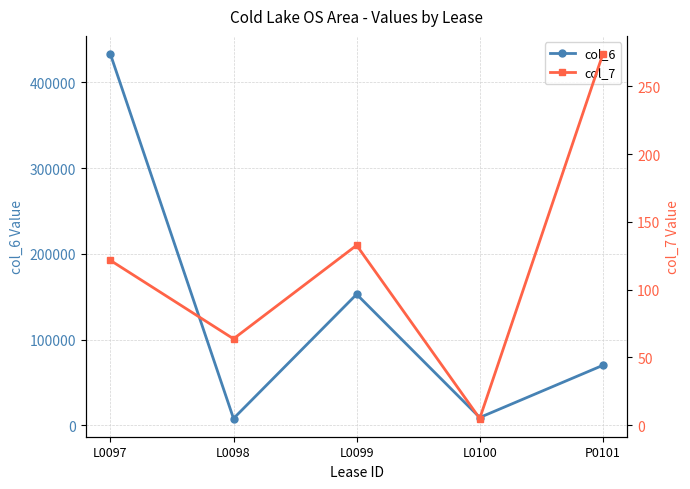

What is the value of the col_7 point at the 4th from the left?

4.8